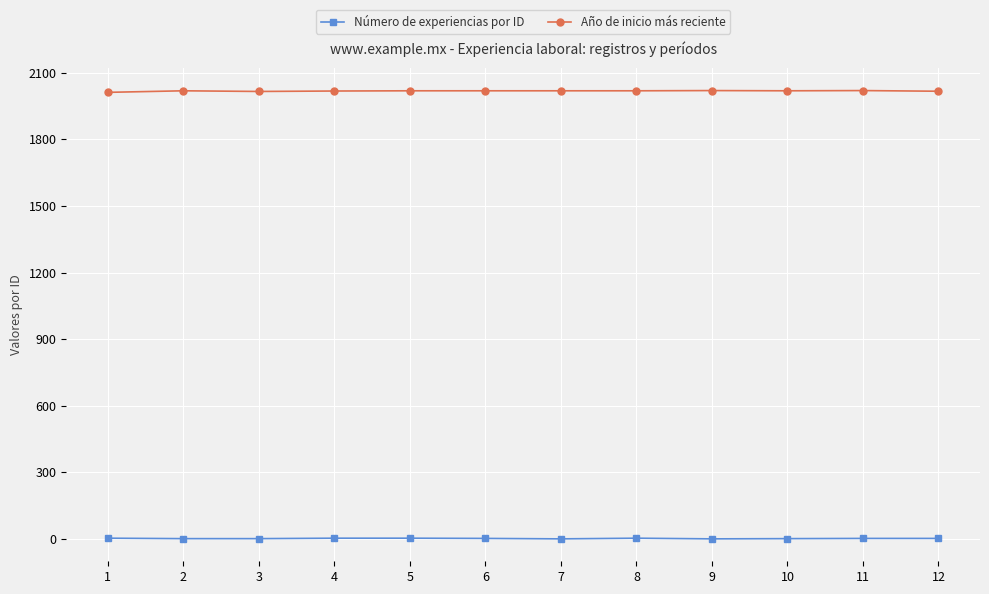

Rank the series by their average value, from highest to lowest.

Año de inicio más reciente, Número de experiencias por ID